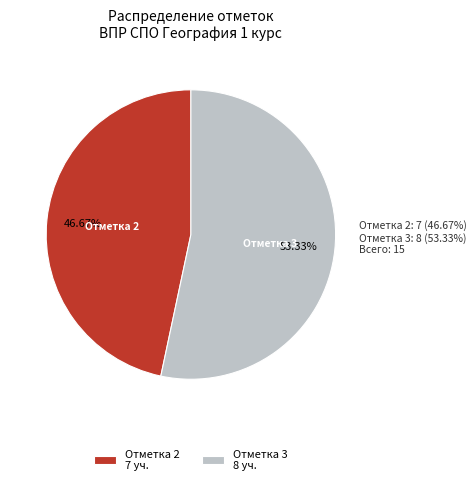

Which slice is the smallest?

Отметка 2 7 уч.